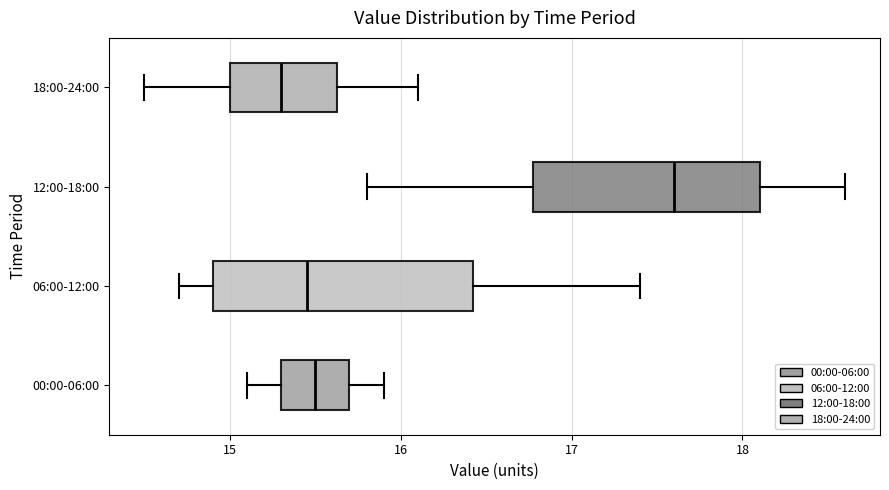

Reading bottom to top, read every box against the x-axis: the position of its median line, the range the box covers, and the ends of its whiskers. The values are not printed on the chart, so give them approximately, as read against the axis.

00:00-06:00: median 15.5, box 15.3 to 15.7, whiskers 15.1 to 15.9
06:00-12:00: median 15.5, box 14.9 to 16.4, whiskers 14.7 to 17.4
12:00-18:00: median 17.6, box 16.8 to 18.1, whiskers 15.8 to 18.6
18:00-24:00: median 15.3, box 15.0 to 15.6, whiskers 14.5 to 16.1